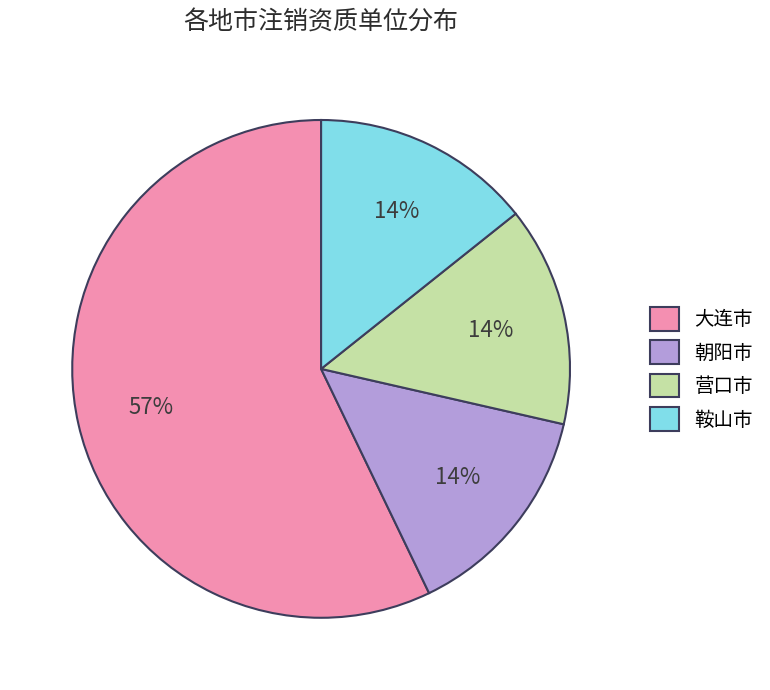

Between 营口市 and 大连市, which is larger?

大连市